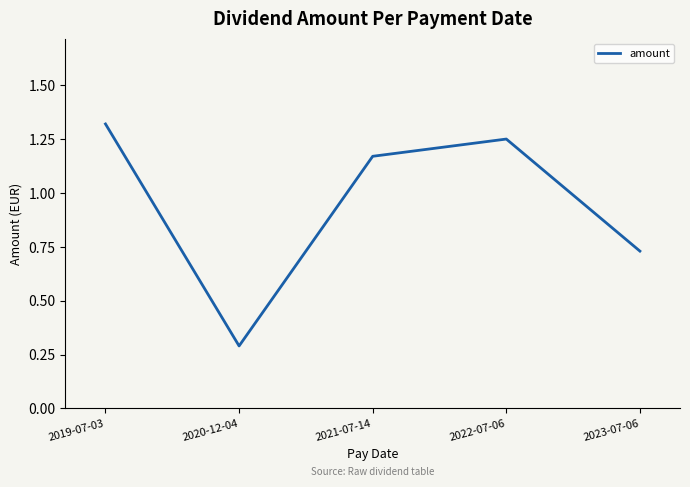

At which category does the data reach its first local peak?

2022-07-06